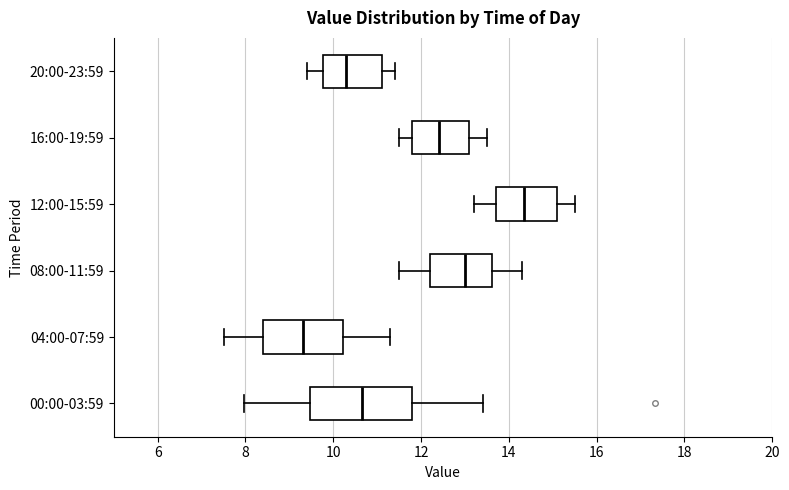

Comparing the boxes themselves (not the whiskers), which one is the widest?

00:00-03:59